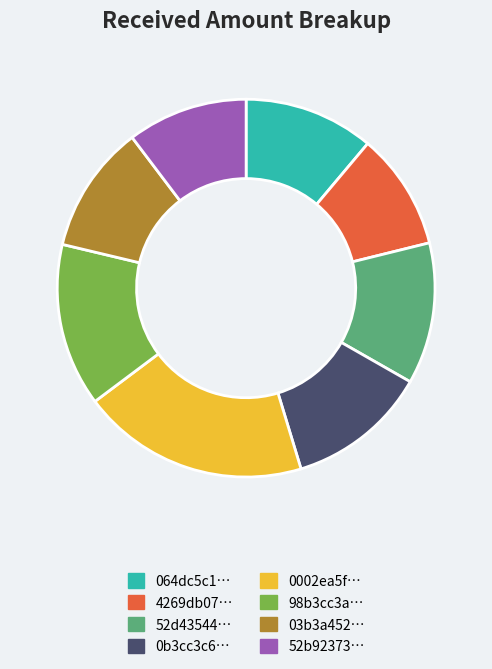

Is it true that 52d43544… is 12% of the pie?

True